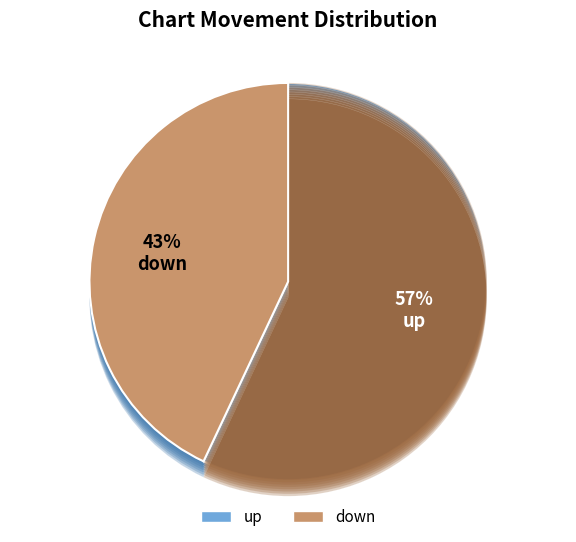

To the nearest percent, what is the combined percentage of up and down?

100%